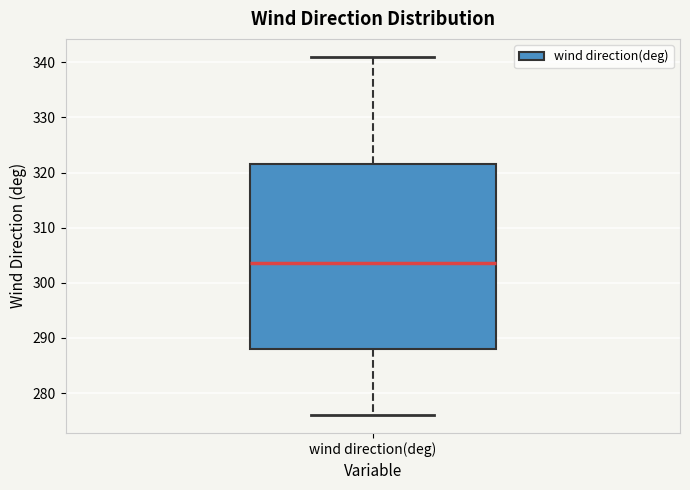

Read this box plot against the y-axis: the position of the median line, the range covered by the box, and the ends of both whiskers. The values are not printed on the chart, so give them approximately, as read against the axis.

median 304, box 288 to 322, whiskers 276 to 341